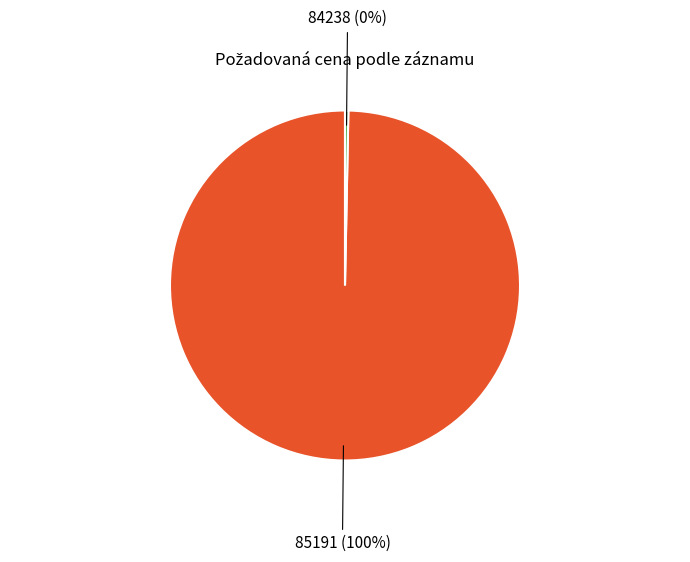

Is there any slice that represents more than half of the pie?

Yes